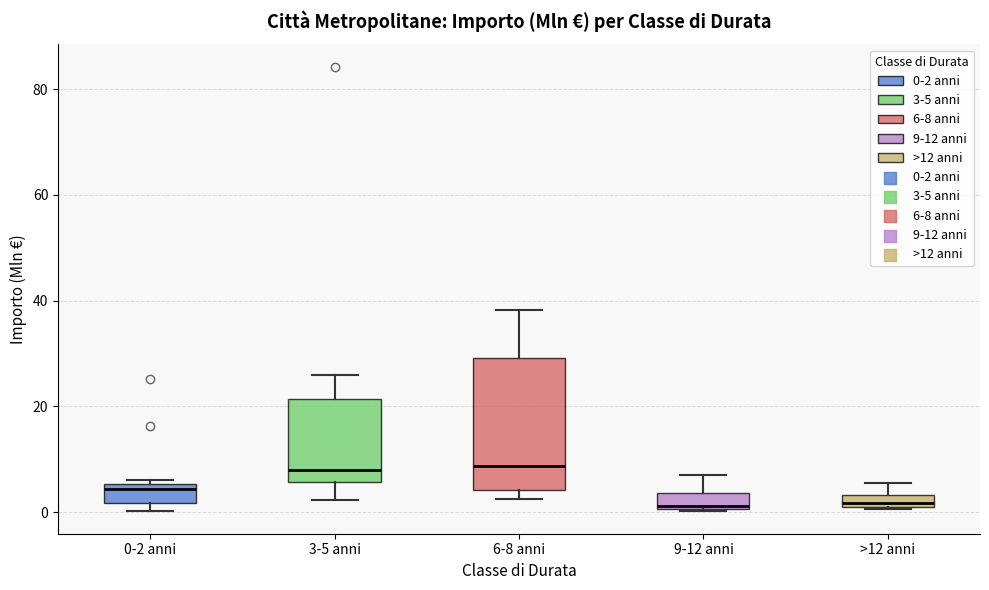

Comparing the boxes themselves (not the whiskers), which one is the tallest?

6-8 anni